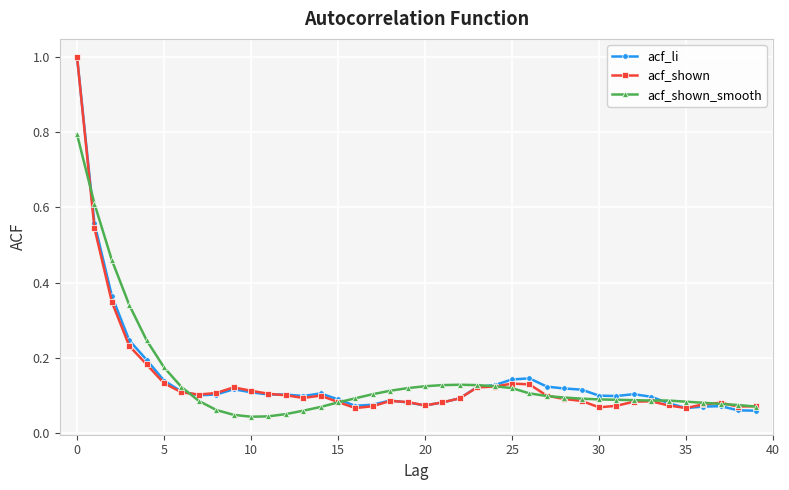

True or false: acf_shown and acf_li cross at least once.

True